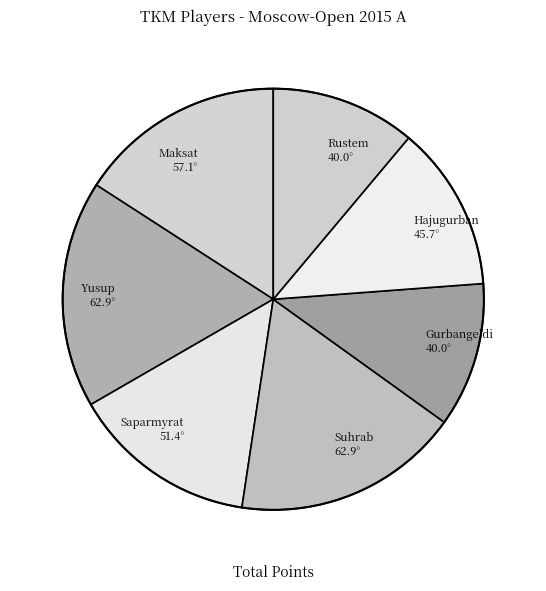

Combined, do Hajugurban 45.7° and Rustem 40.0° account for over 50%?

No